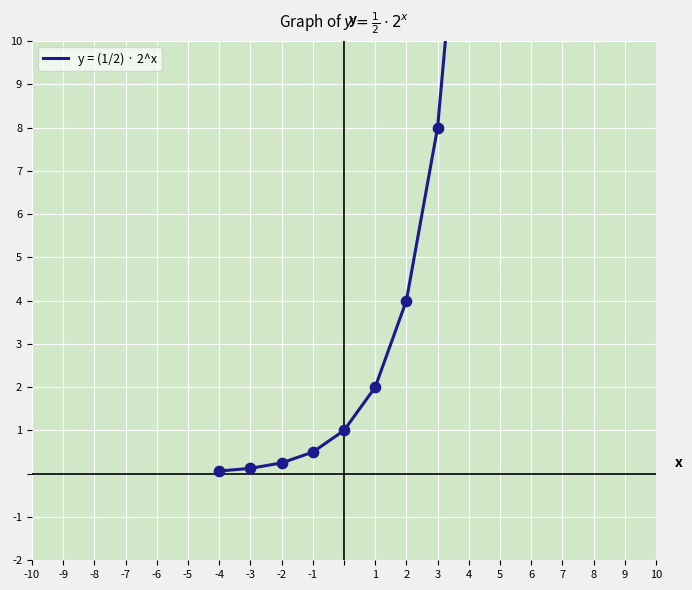

Between -4 and -3, which is larger?

-3